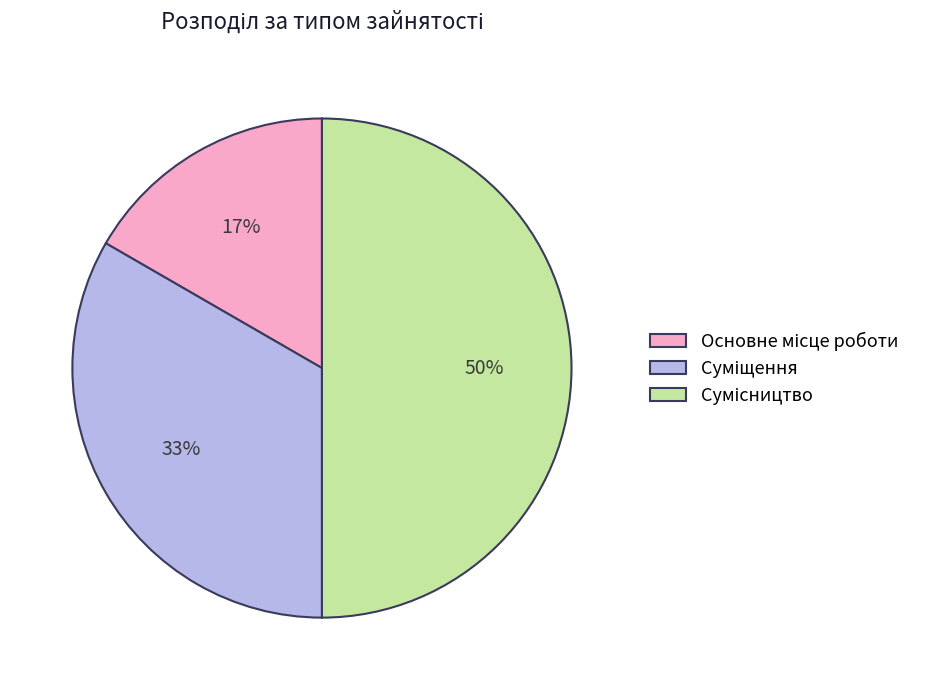

To the nearest percent, what is the difference between the largest and smallest slice percentages?

33%